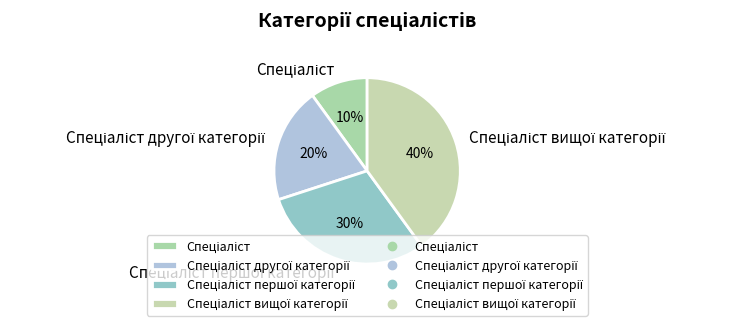

To the nearest percent, what is the average slice percentage?

25%